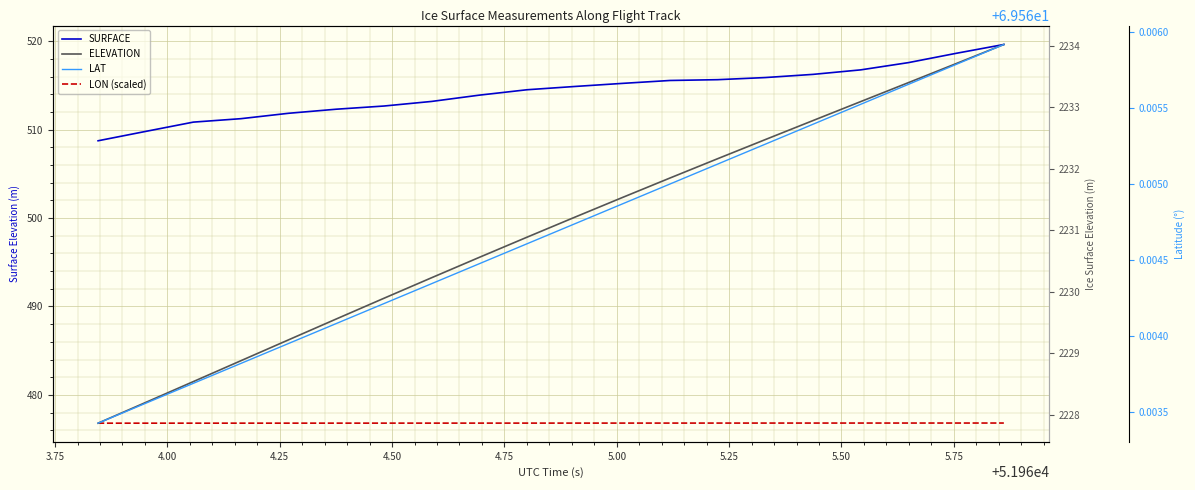

Count the number of data series in this chart.

4